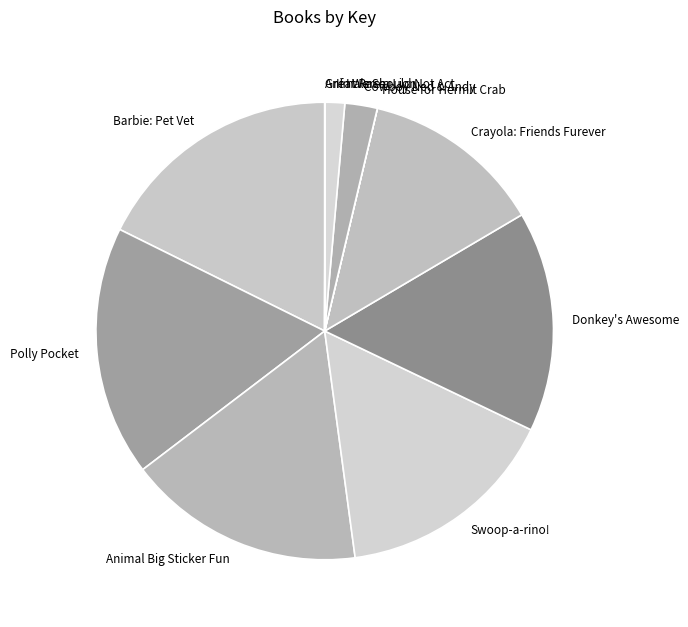

Is Polly Pocket the majority of the pie?

No